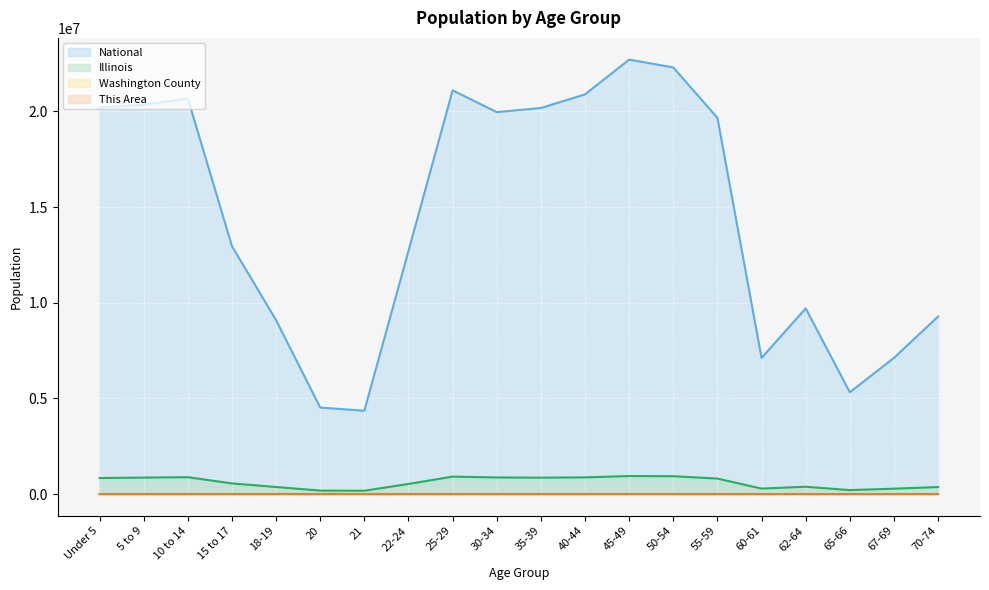

At which category is the sum across all series the highest?

45-49